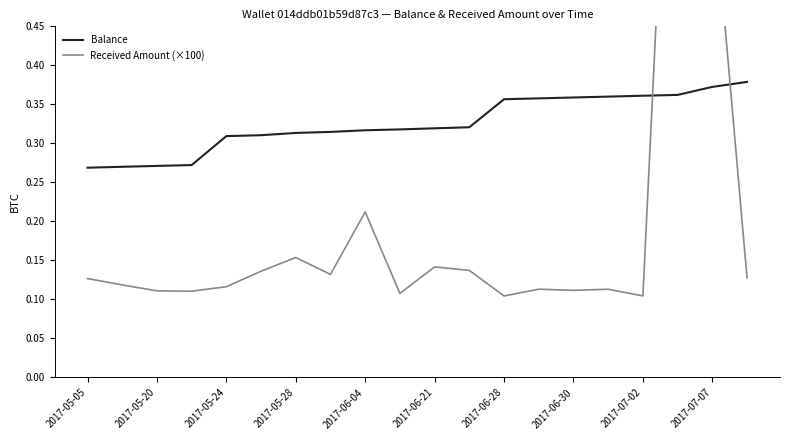

The Balance series shows 0.4 at 2017-05-05. True or false?

False